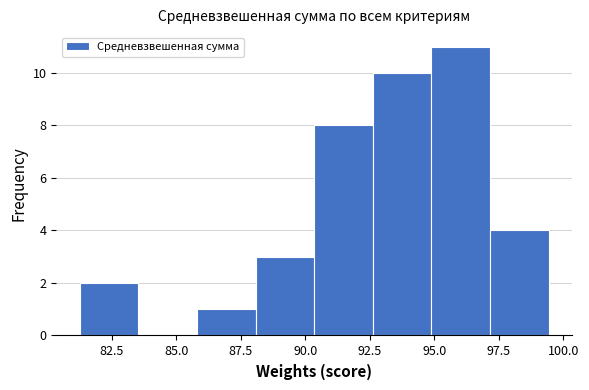

How tall is the bar that spans 95.0 to 97.0 on the x-axis? Neither the bar edges nor the heights are printed on the chart, so give them approximately, as read against the axes.

11